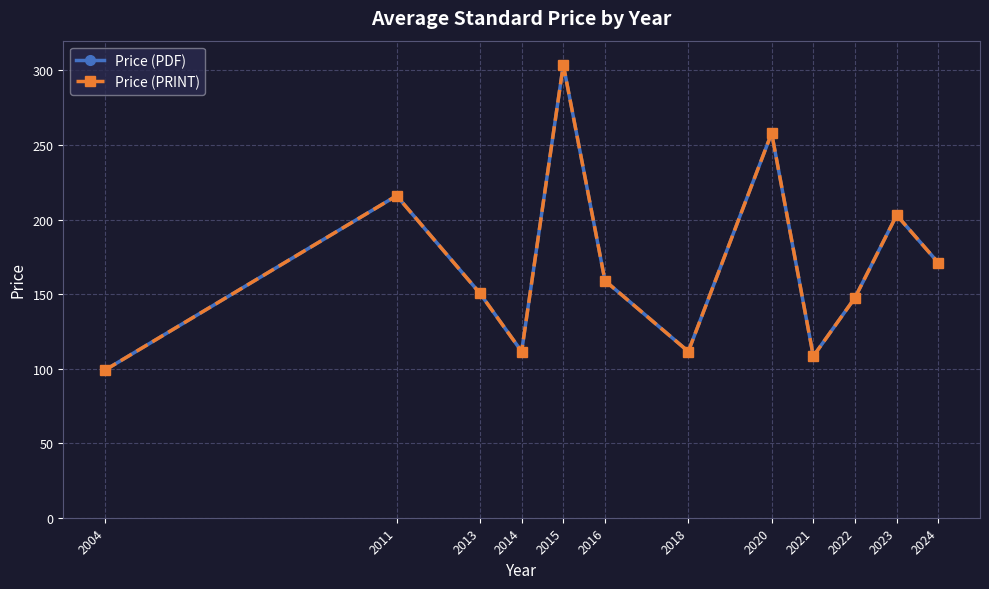

The Price (PDF) series shows 159.0 at 2016. True or false?

True